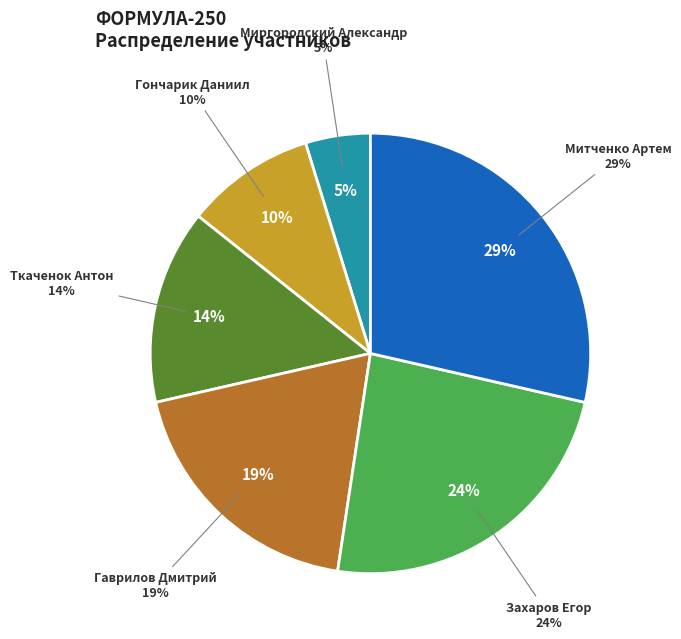

Is it true that Гончарик Даниил is 10% of the pie?

True